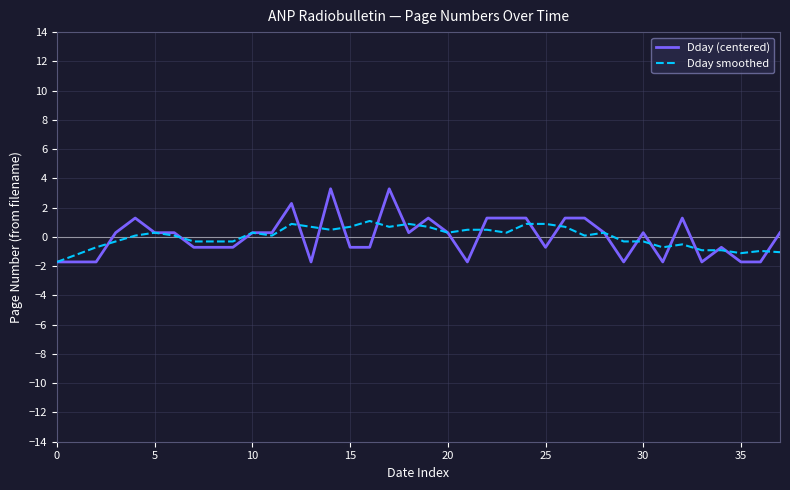

What is the minimum value for Dday smoothed?

-1.7